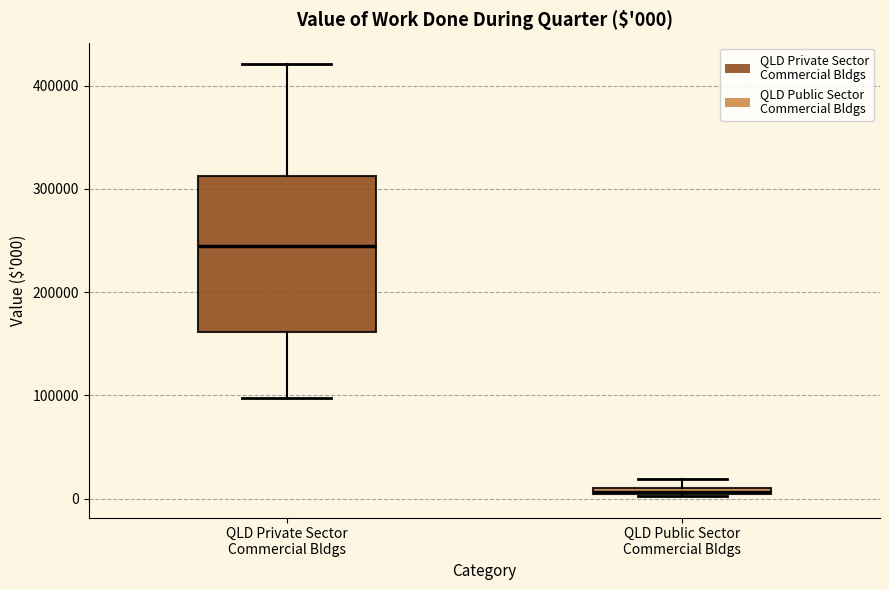

Which box is the tallest, from its lower edge to its upper edge?

QLD Private Sector Commercial Bldgs